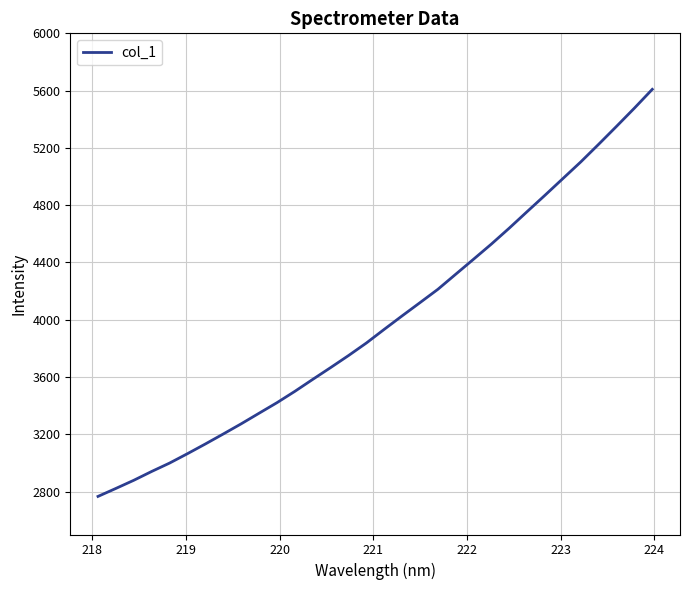

What is the difference between the maximum and minimum values?

2843.0